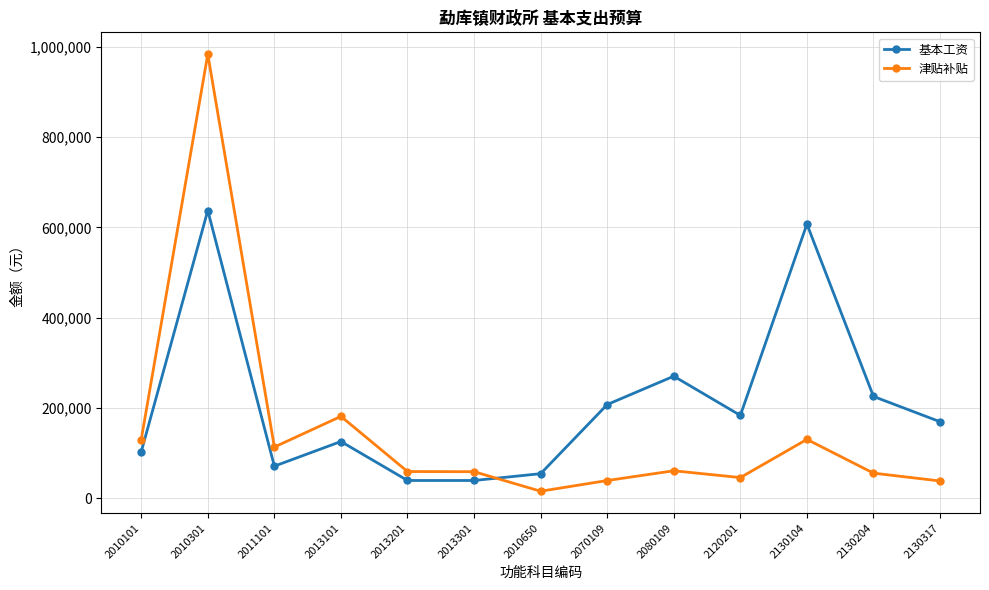

At which category does 基本工资 reach its first local valley?

2011101